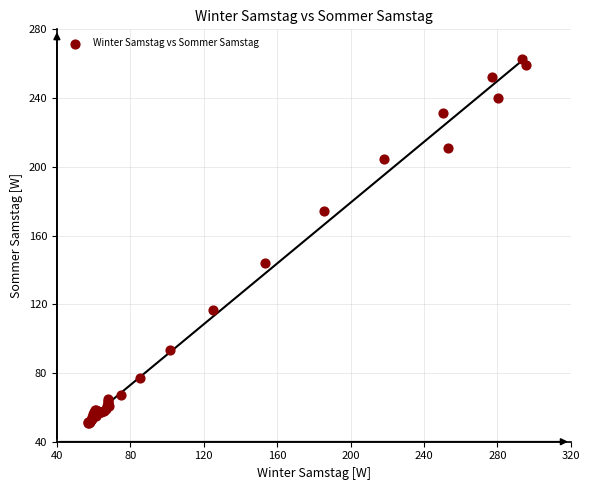

What Y value in the scatter plot is closest to 156?

144.2